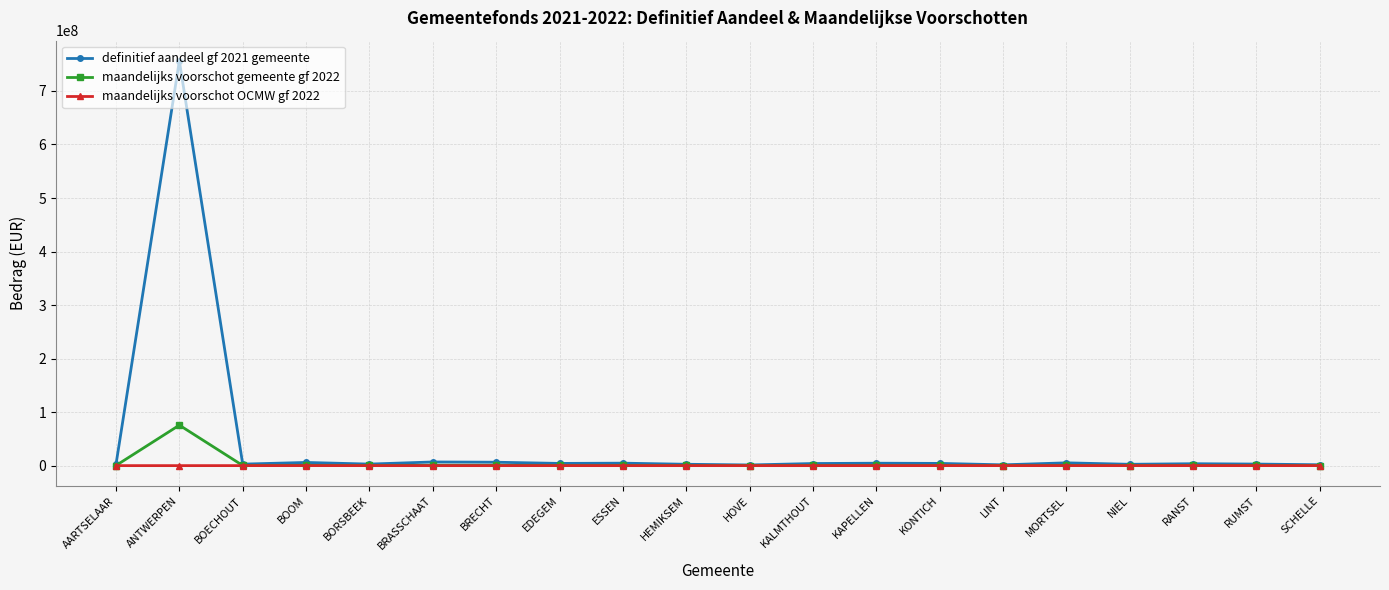

Rank the series by their maximum value, from highest to lowest.

definitief aandeel gf 2021 gemeente, maandelijks voorschot gemeente gf 2022, maandelijks voorschot OCMW gf 2022